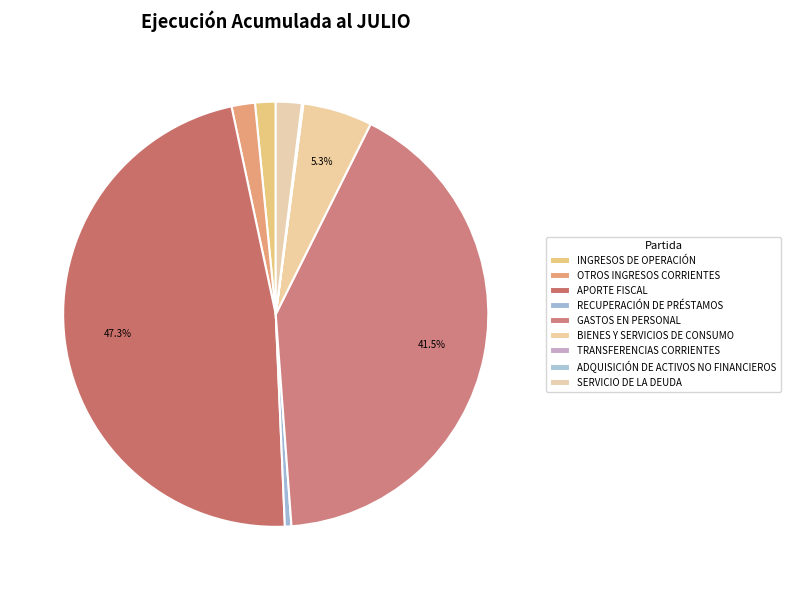

Is there any slice that represents more than half of the pie?

No